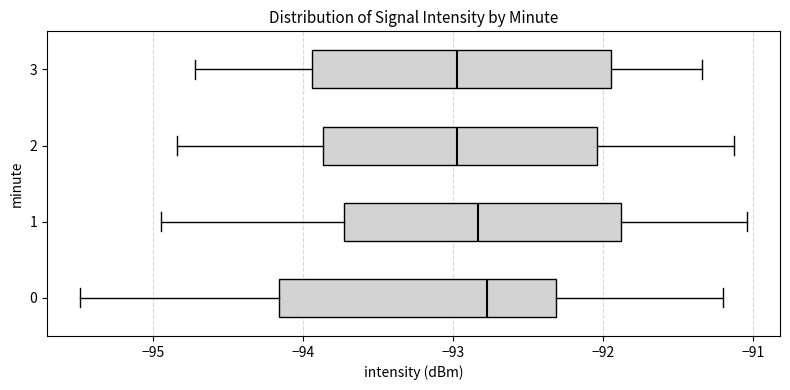

Reading bottom to top, read every box against the x-axis: the position of its median line, the range the box covers, and the ends of its whiskers. The values are not printed on the chart, so give them approximately, as read against the axis.

0: median -92.8, box -94.2 to -92.3, whiskers -95.5 to -91.2
1: median -92.8, box -93.7 to -91.9, whiskers -94.9 to -91.0
2: median -93.0, box -93.9 to -92.0, whiskers -94.8 to -91.1
3: median -93.0, box -93.9 to -91.9, whiskers -94.7 to -91.3